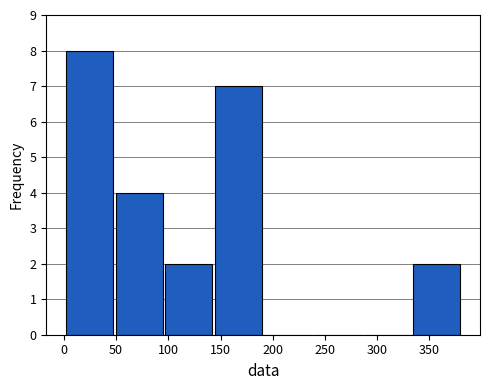

What is the height of the bar covering 97.0 to 144.5 on the x-axis? Neither the bar edges nor the heights are printed on the chart, so give them approximately, as read against the axes.

2